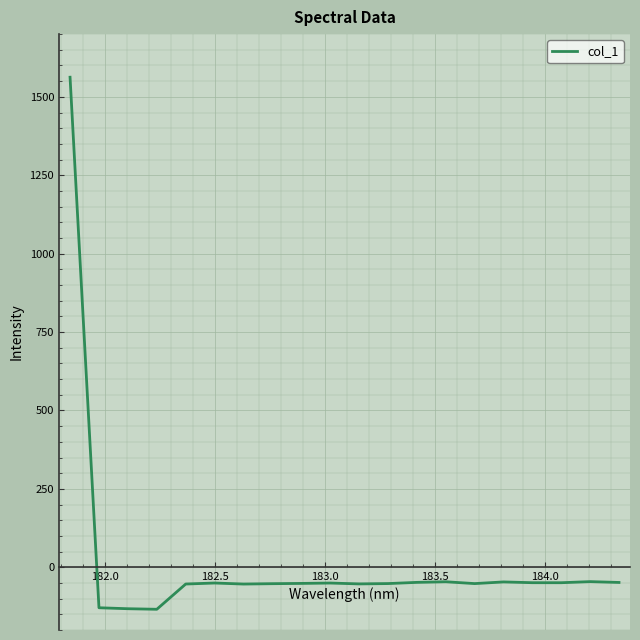

What is the greatest value displayed?

1562.5